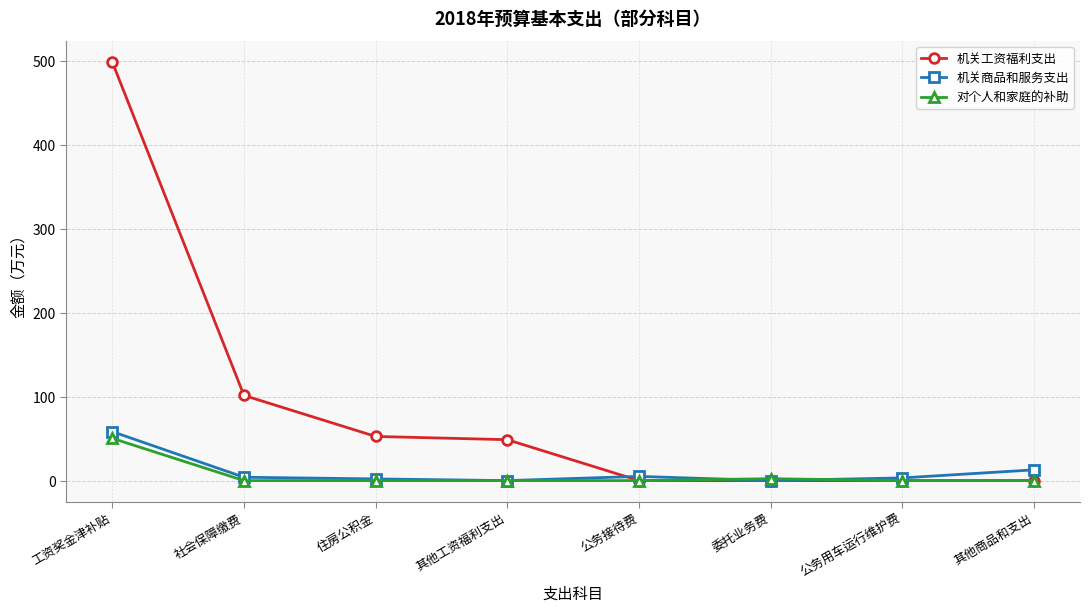

How many values in the 机关工资福利支出 series are below 48?

4